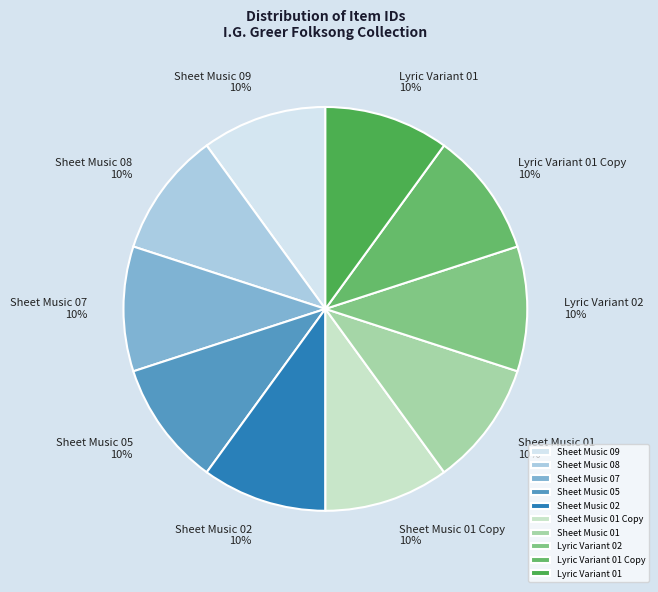

Combined, do Lyric Variant 02 and Sheet Music 07 account for over 50%?

No